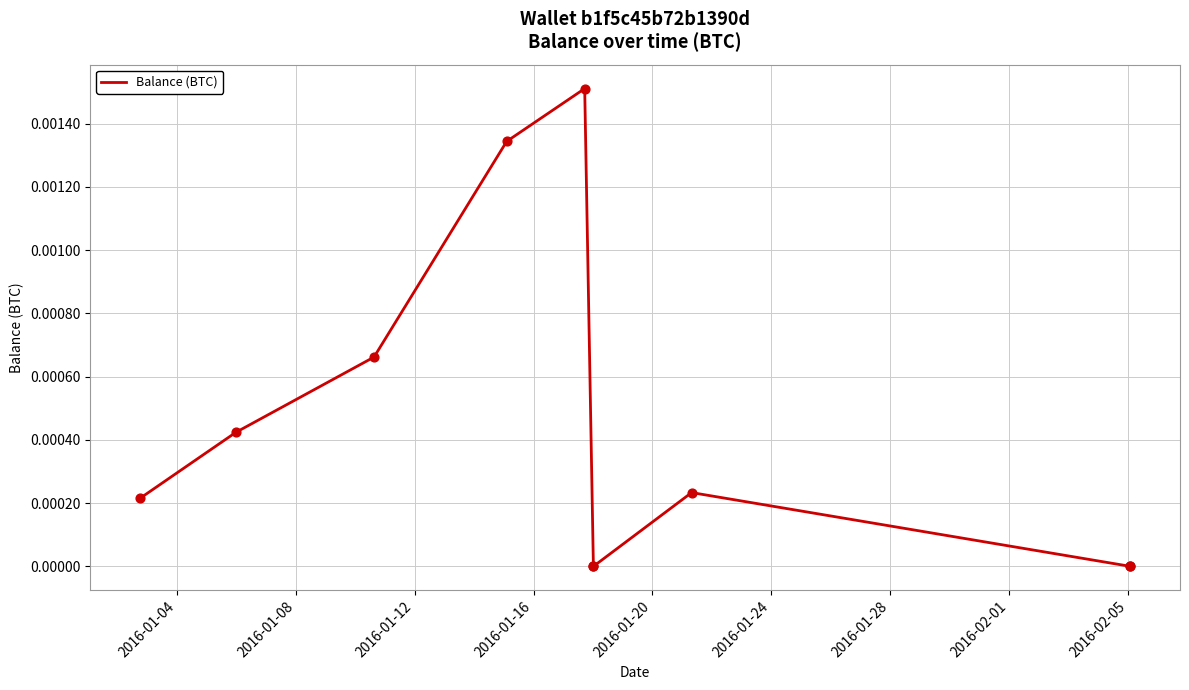

Between 2016-01-12 and 2016-01-24, which is larger?

2016-01-12